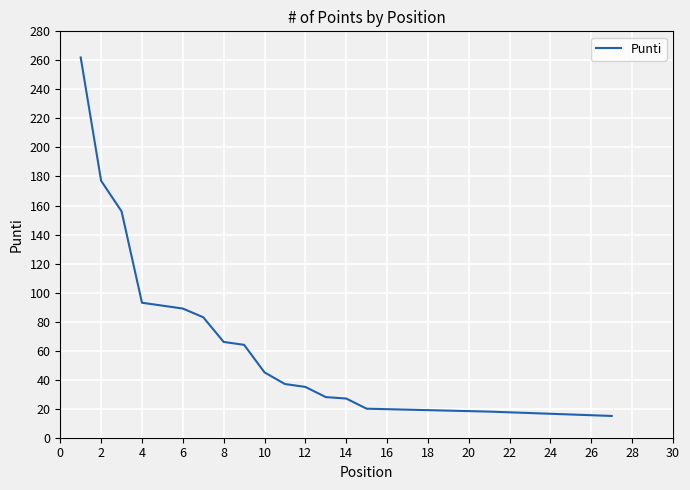

What is the smallest value displayed?

15